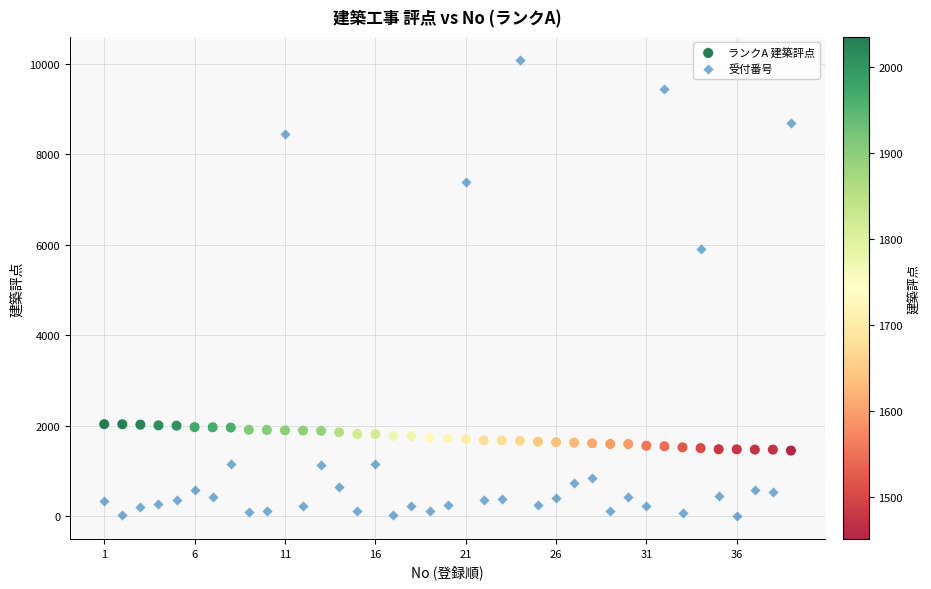

What is the X range (max minus min) for the scatter plot?

38